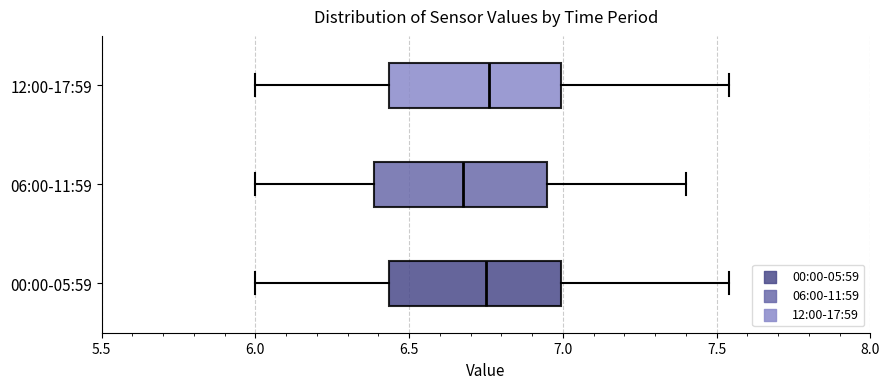

Reading bottom to top, transcribe this box plot: for each box, give where its median line is, the range the box spans, and where its two whiskers end, as read against the x-axis. The values are not printed on the chart, so give them approximately, as read against the axis.

00:00-05:59: median 6.75, box 6.45 to 7.00, whiskers 6.00 to 7.55
06:00-11:59: median 6.70, box 6.40 to 6.95, whiskers 6.00 to 7.40
12:00-17:59: median 6.75, box 6.45 to 7.00, whiskers 6.00 to 7.55